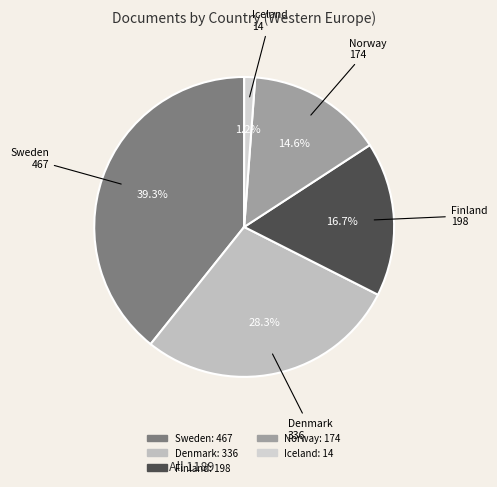

To the nearest percent, what is the difference between the Sweden and Norway slice percentages?

25%